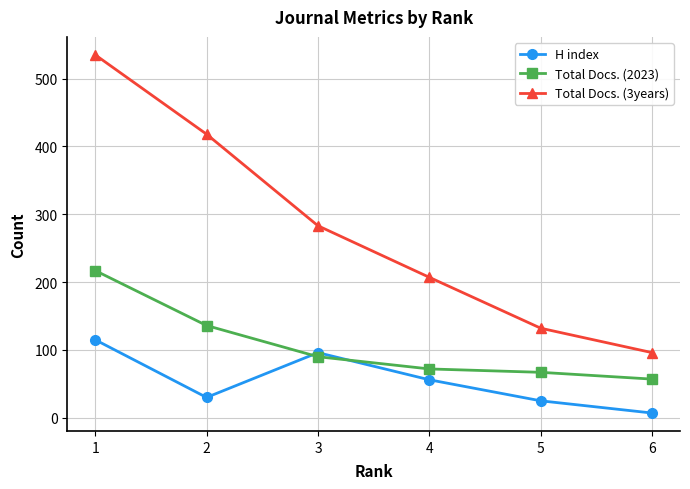

Which series has the largest range (max minus min)?

Total Docs. (3years)